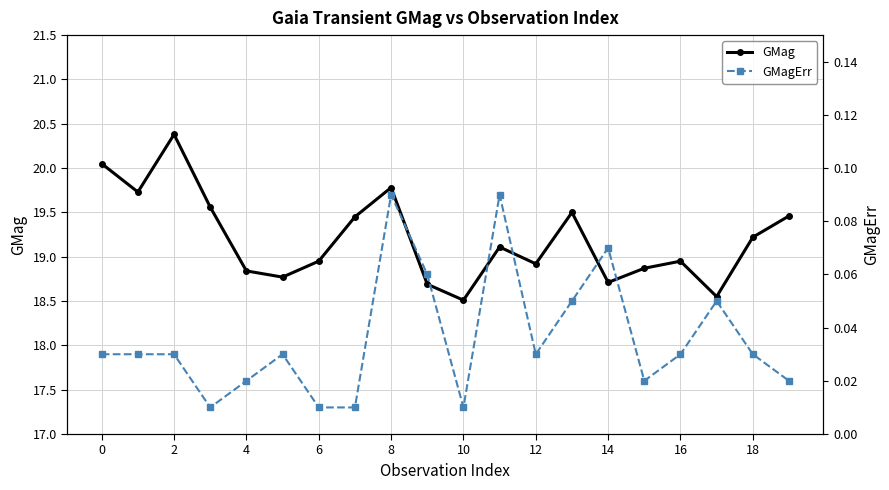

True or false: GMagErr and GMag intersect in this chart.

False